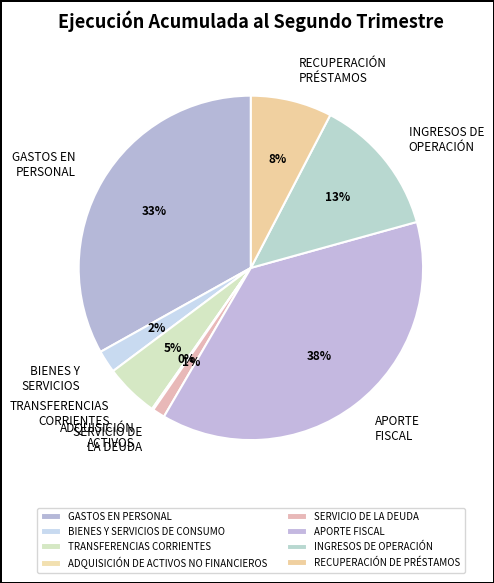

True or false: GASTOS EN PERSONAL accounts for 33% of the total.

True